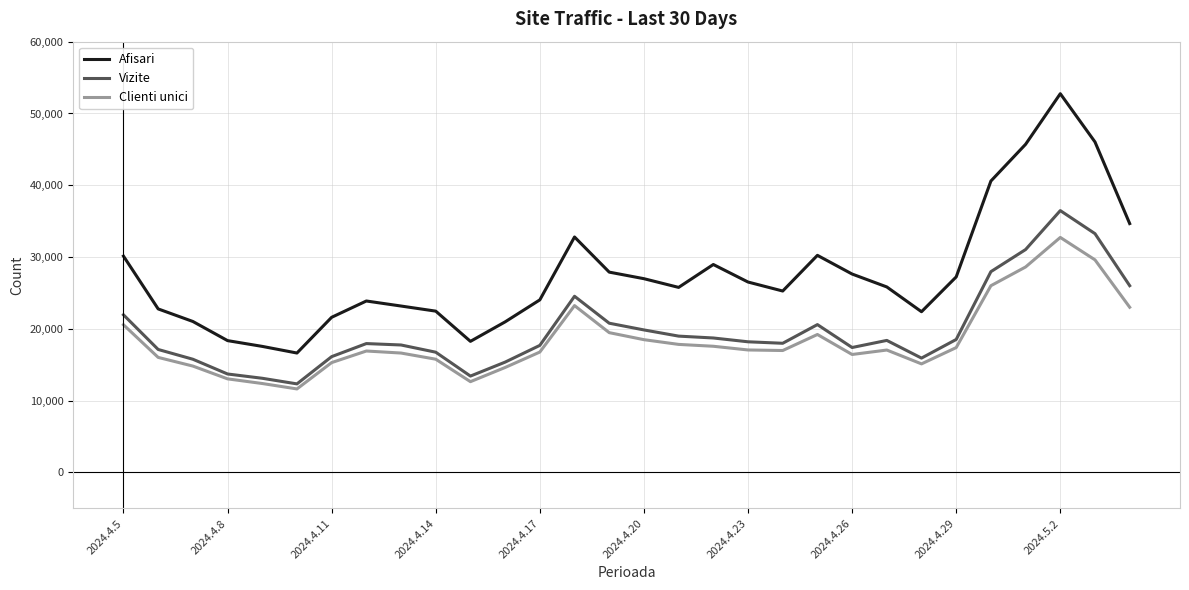

List the series in order of their peak value, lowest first.

Clienti unici, Vizite, Afisari